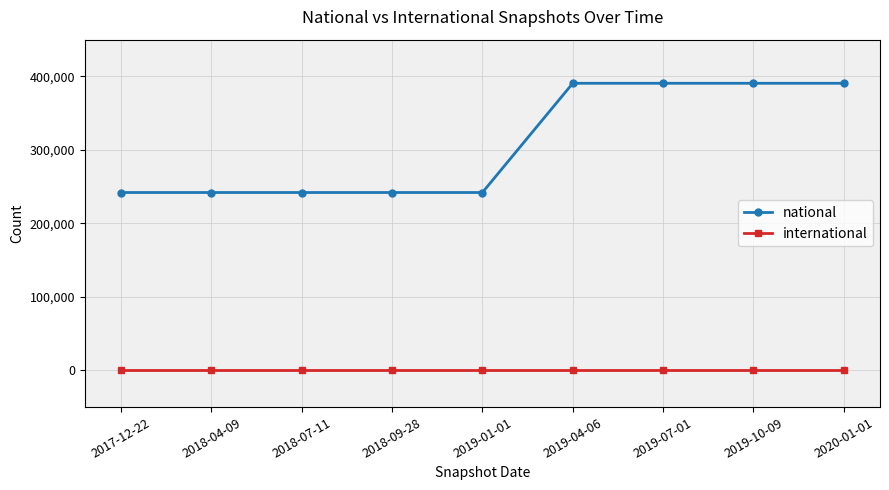

List the series in order of their peak value, highest first.

national, international